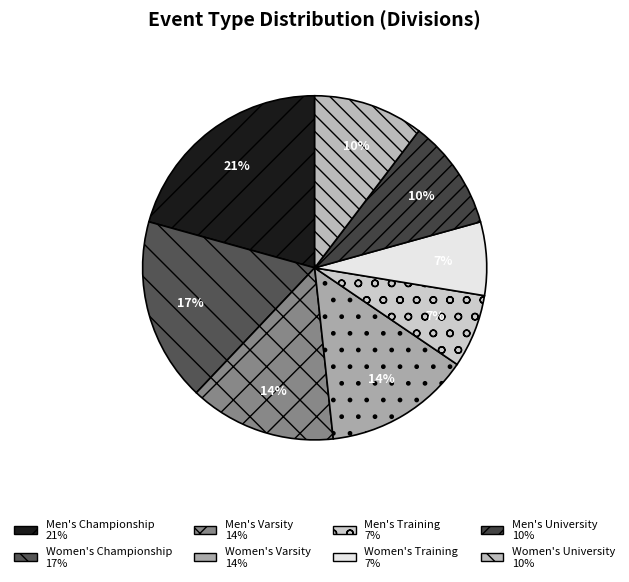

How many slices are in this pie chart?

8